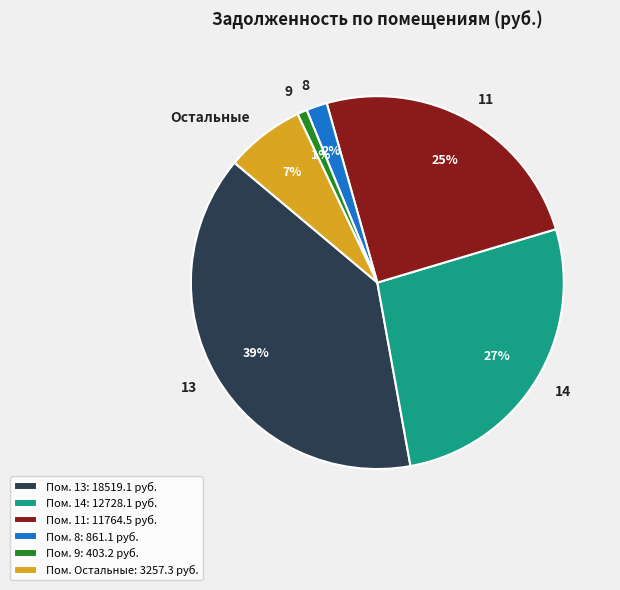

Is there a majority slice in this chart?

No